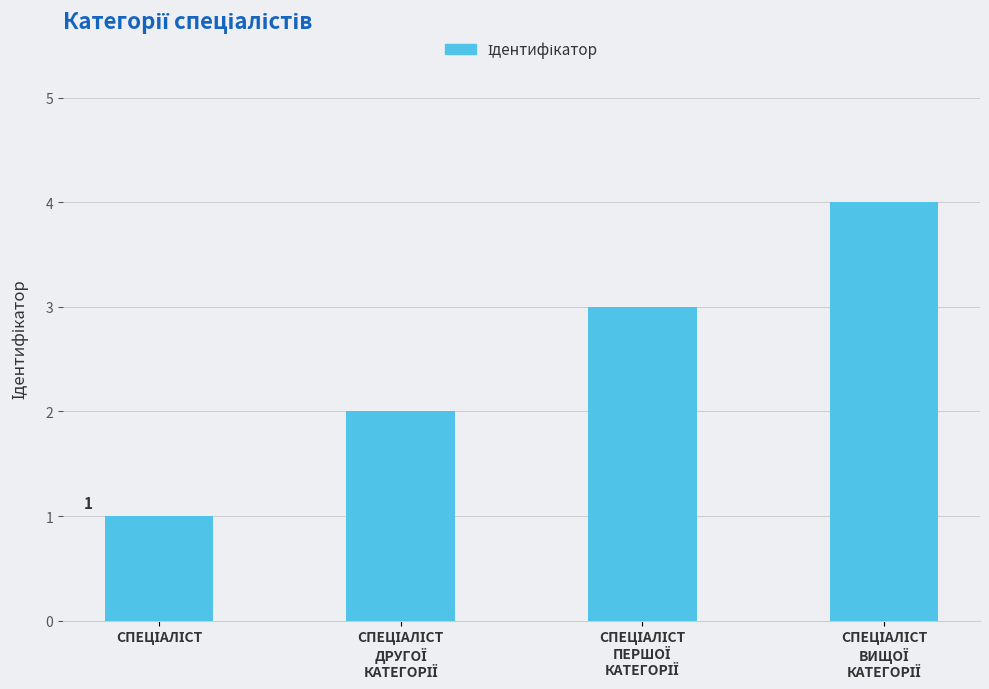

What is the greatest value displayed?

4